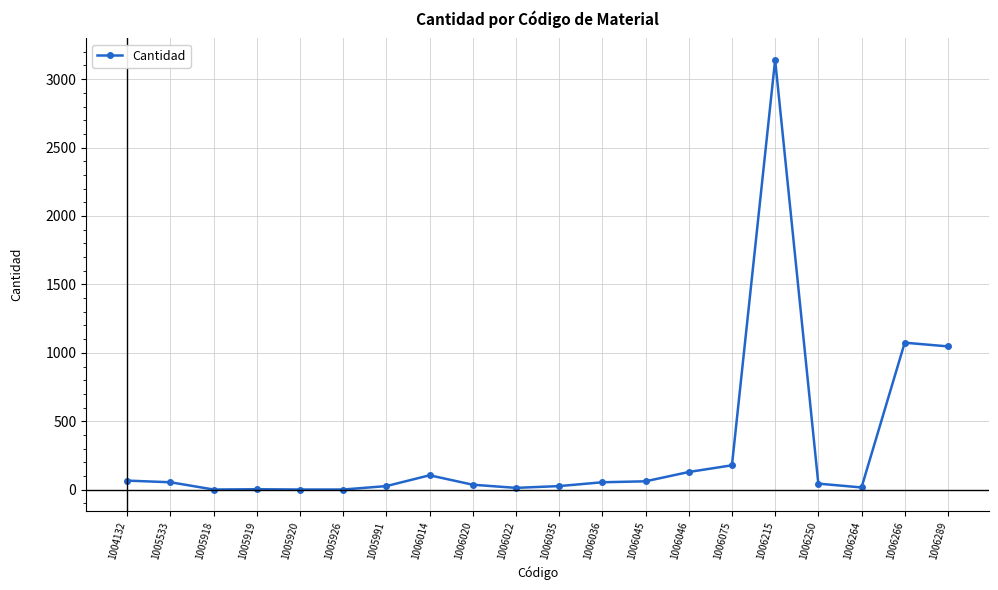

How many lines are shown in the chart?

1